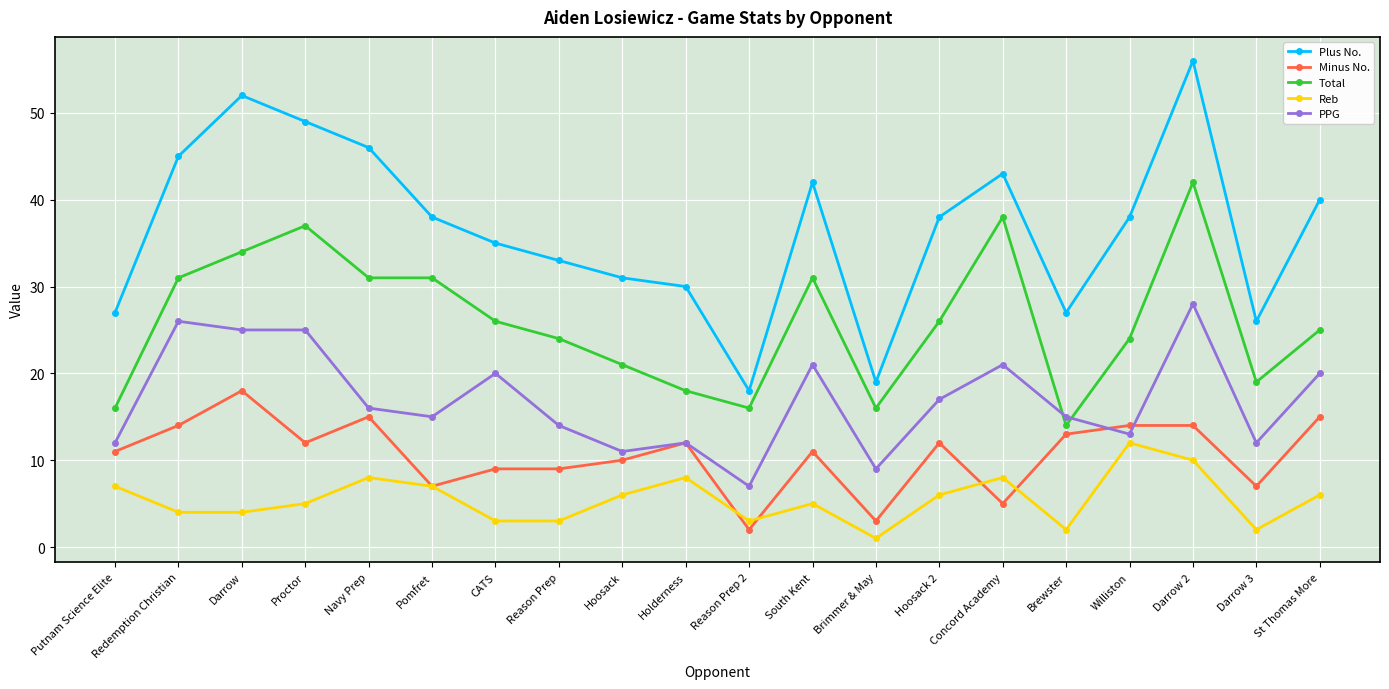

How many lines are shown in the chart?

5